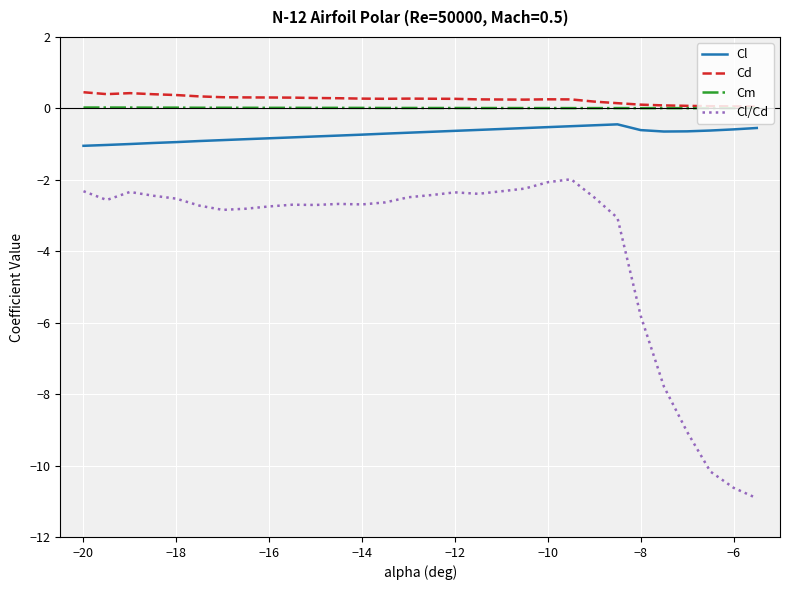

Which series has the largest range (max minus min)?

Cl/Cd